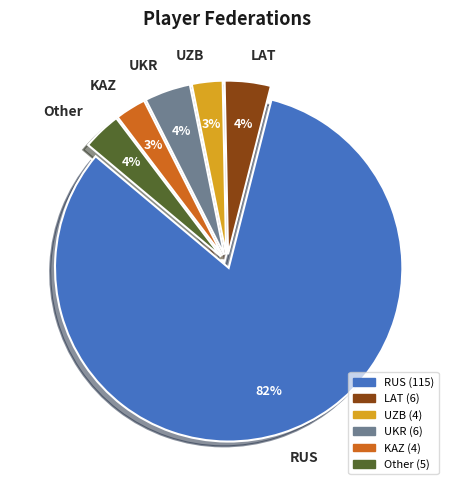

Is the sum of Other and RUS greater than half?

Yes